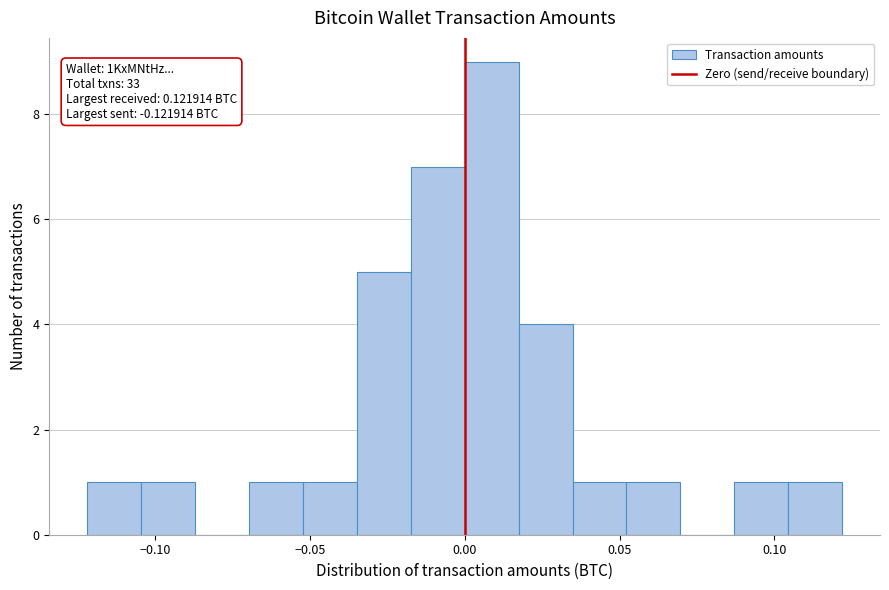

Read against the x-axis, roughly where is the centre of the tallest bar?

0.010